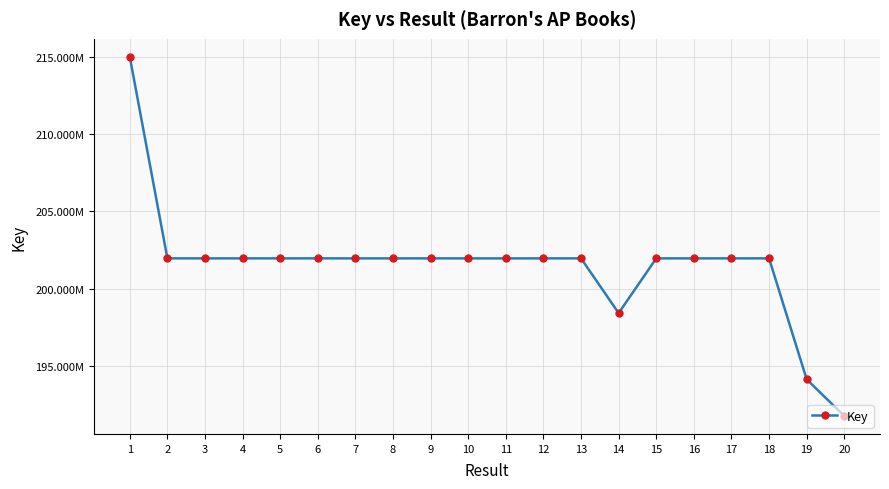

The chart shows a value of 137328046 at 5. True or false?

False